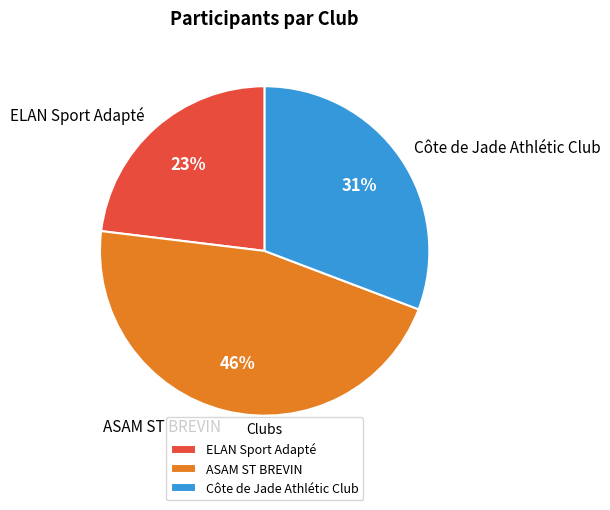

Is ASAM ST BREVIN the majority of the pie?

No